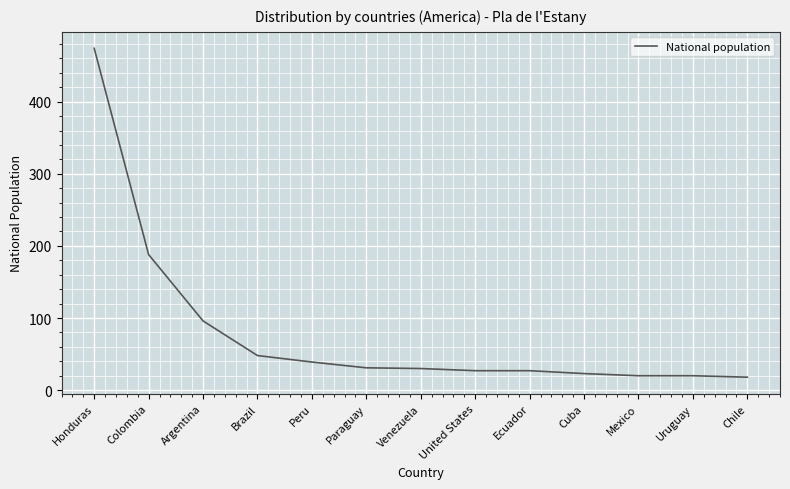

What is the sum of all values?

1041